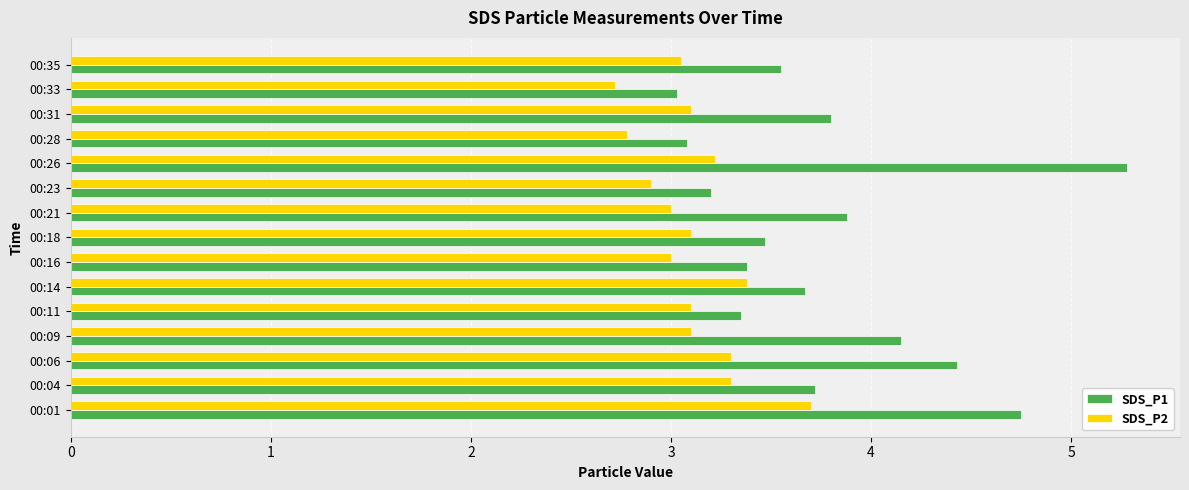

What is the difference between the second highest and minimum values in the SDS_P1 series?

1.7